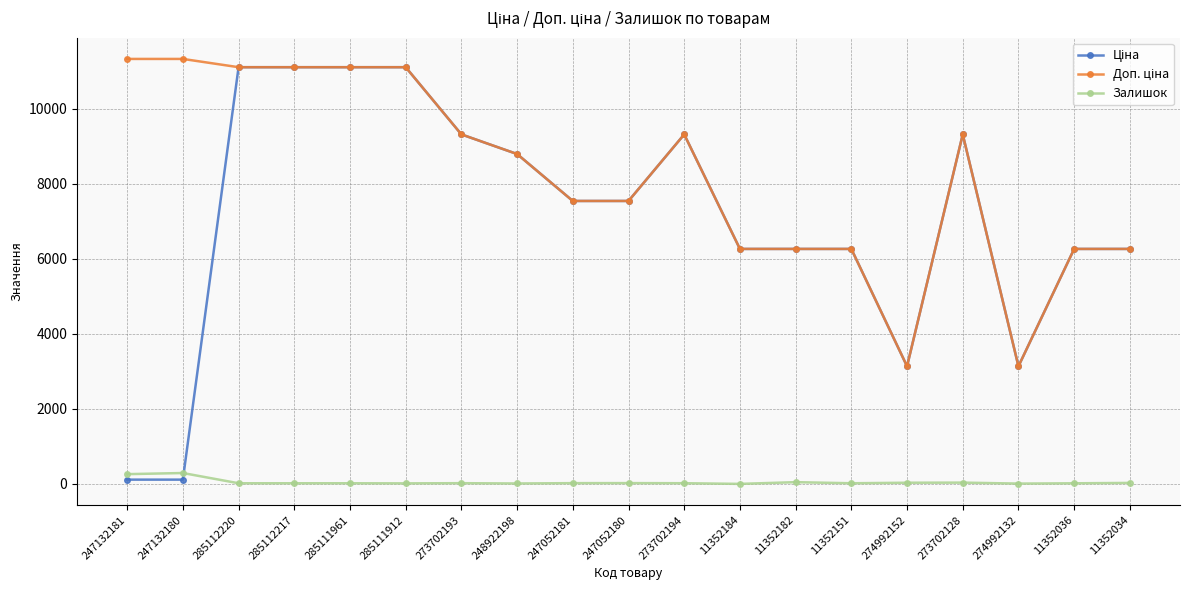

What is the greatest value displayed?

11334.0